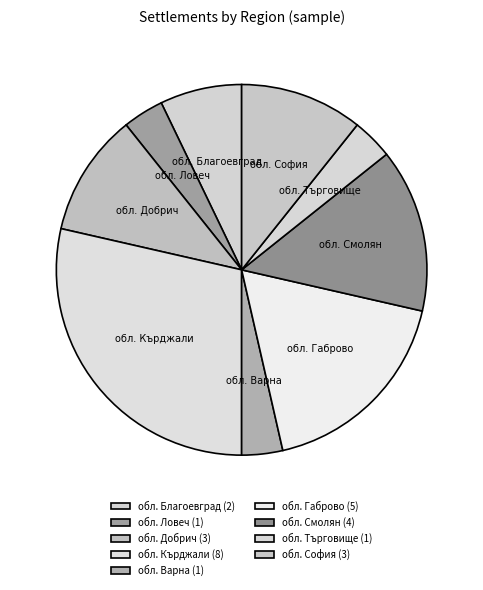

Is the sum of обл. Ловеч and обл. Кърджали greater than half?

No